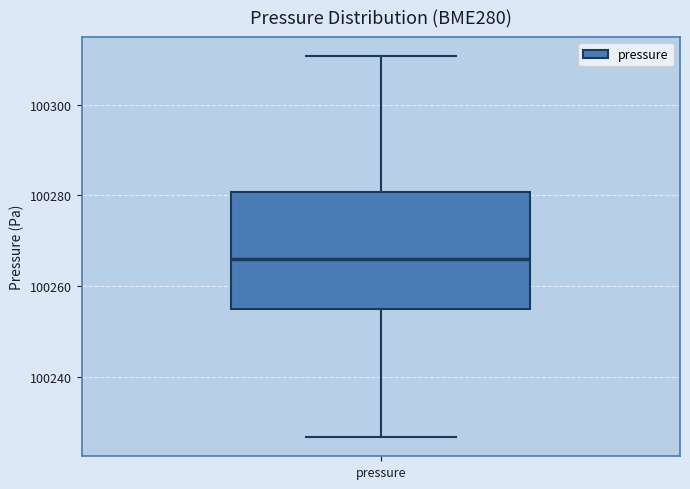

Where does the lower whisker of the box for pressure end on the y-axis? The values are not printed on the chart, so give them approximately, as read against the axis.

100226